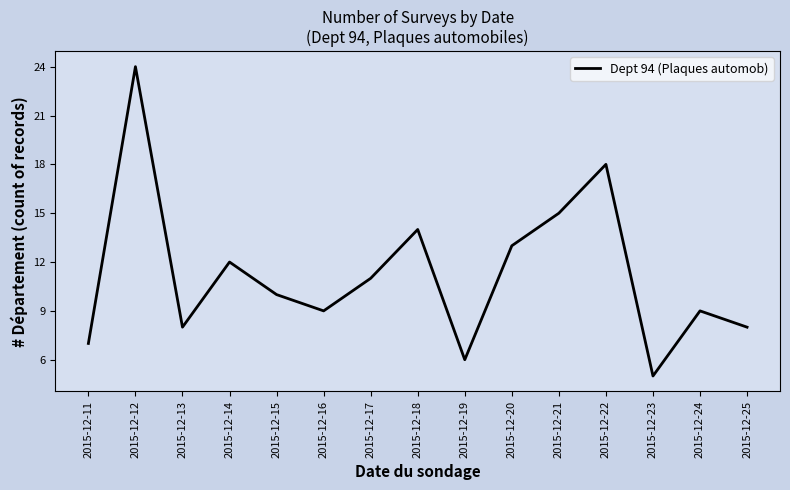

What is the difference between the values at 2015-12-16 and 2015-12-19?

3